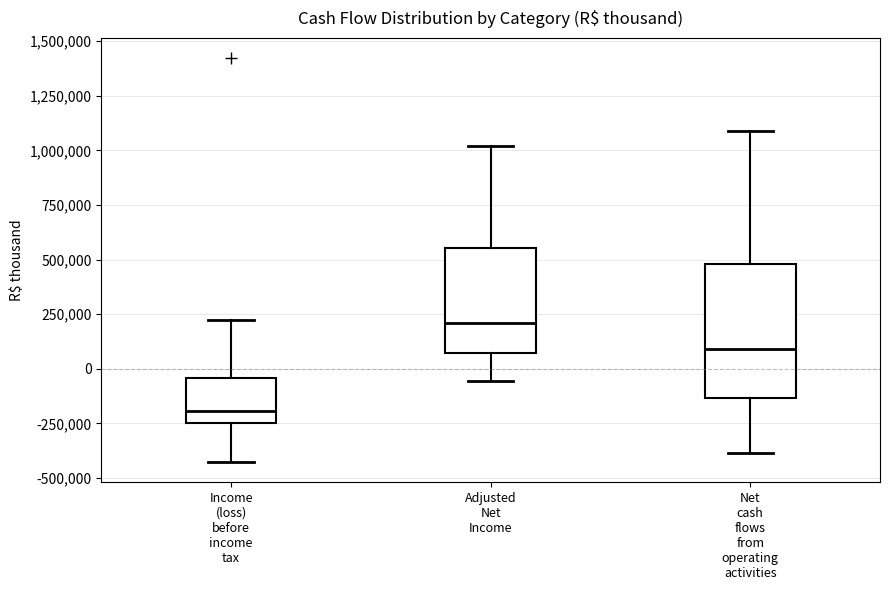

Where does the upper whisker of the box for Net cash flows from operating activities end on the y-axis? The values are not printed on the chart, so give them approximately, as read against the axis.

1100000